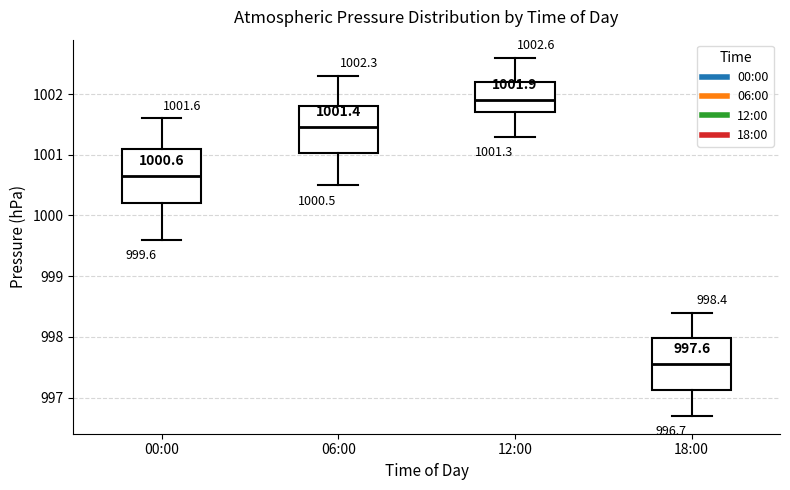

Which box has the highest median line?

12:00